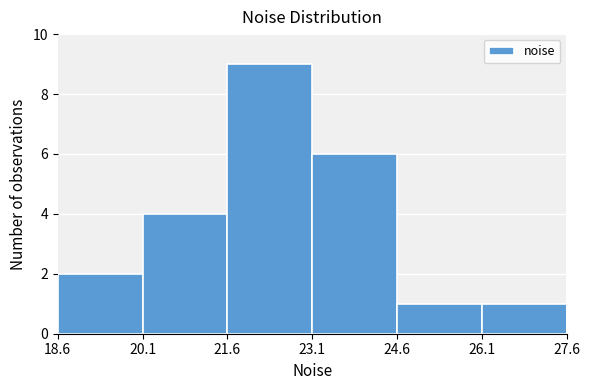

How tall is the bar that spans 26.1 to 27.6 on the x-axis? The values are not printed on the chart, so give them approximately, as read against the axis.

1